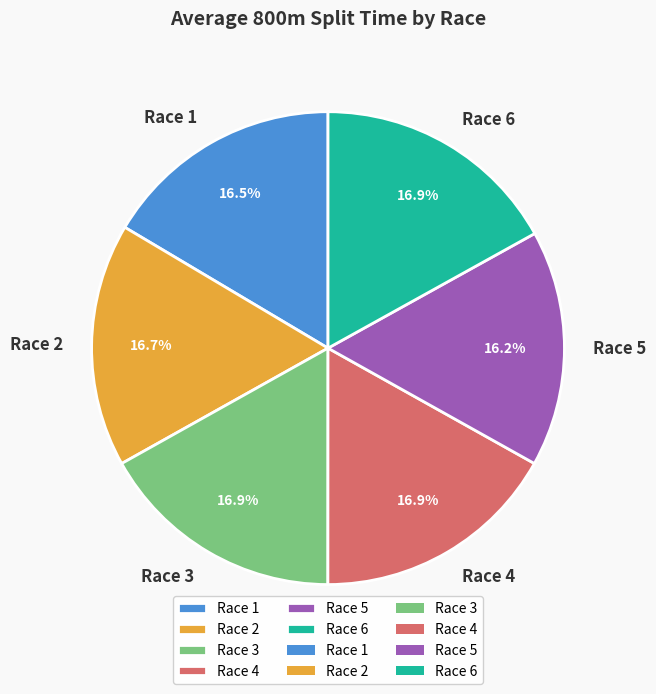

To the nearest percent, what percentage of the pie is Race 4?

17%